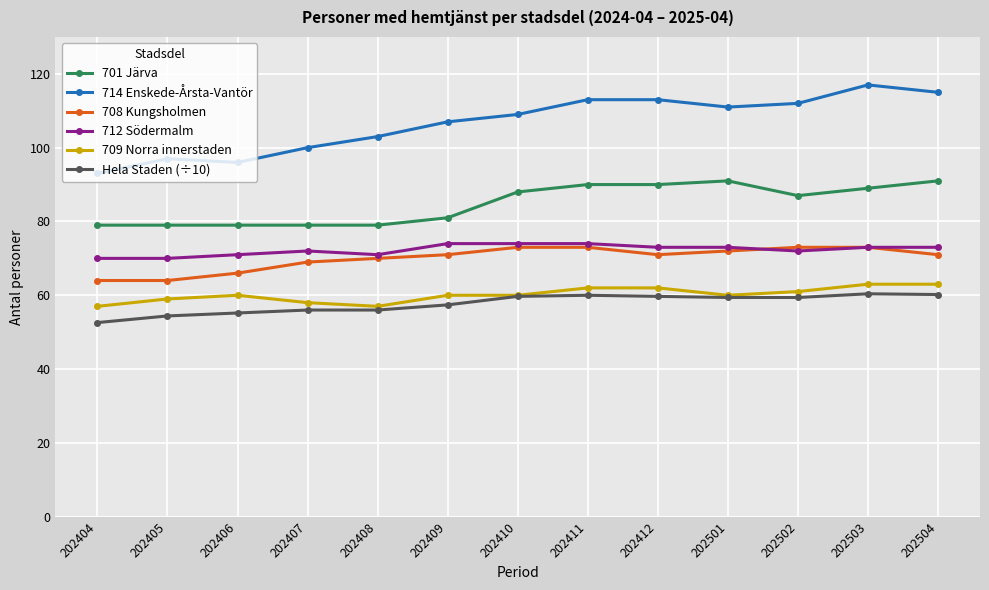

True or false: Hela Staden (÷10) and 701 Järva cross at least once.

False